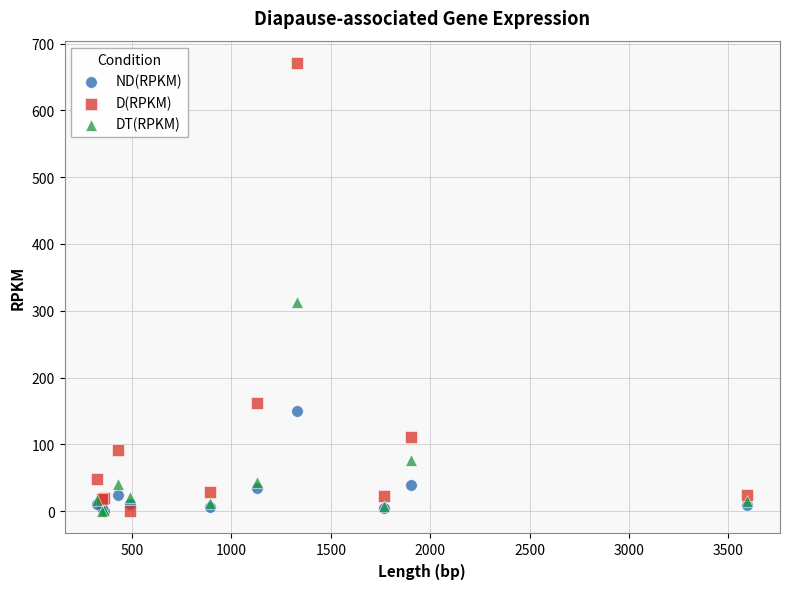

In the D(RPKM) series, what Y value is closest to 335?

162.5